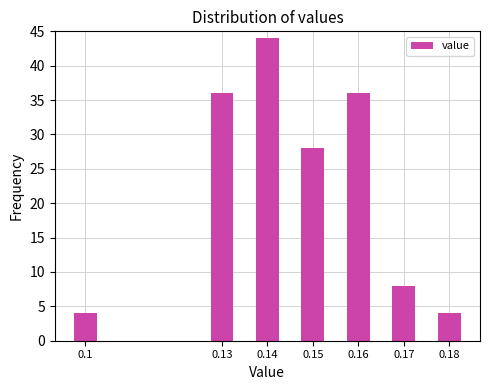

Reading right to left, extract all data points from this chart.

4	8	36	28	44	36	4